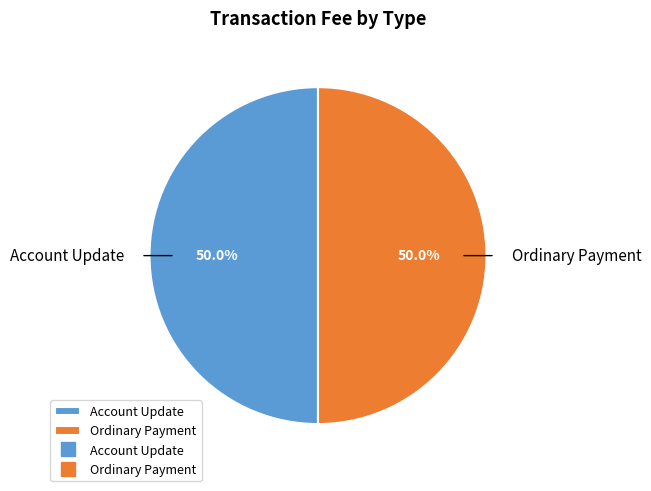

To the nearest percent, what is the average slice percentage?

50%